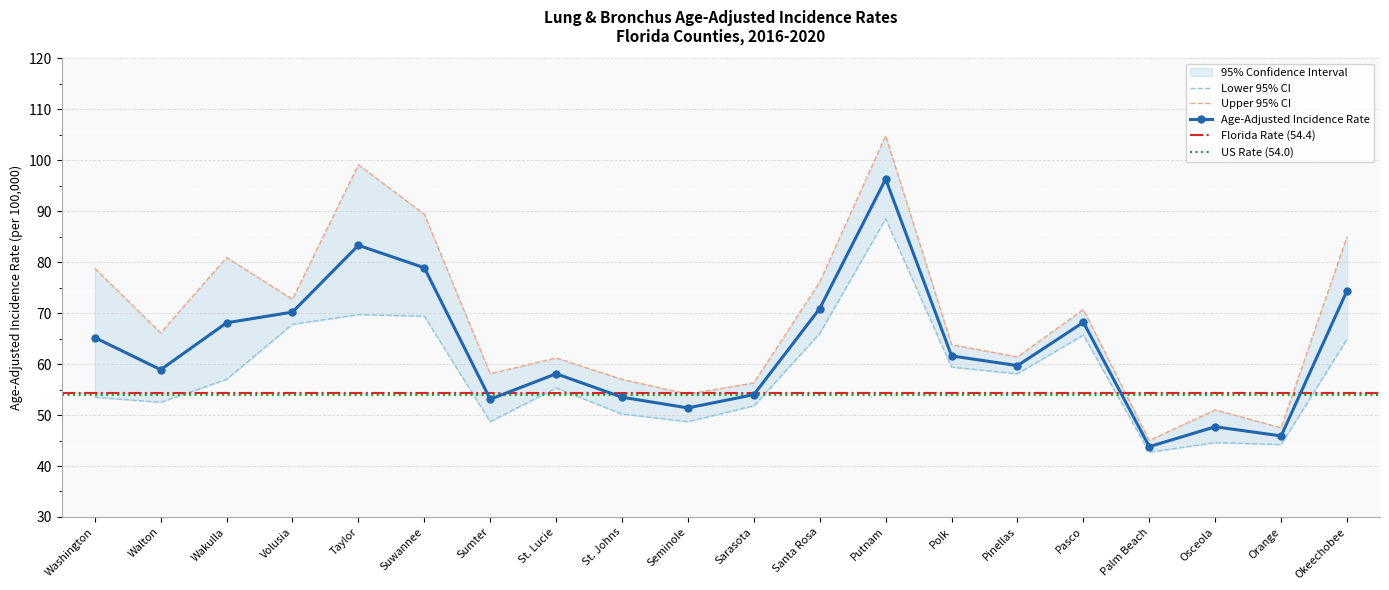

At which label is Lower 95% CI closest to 65?

Okeechobee